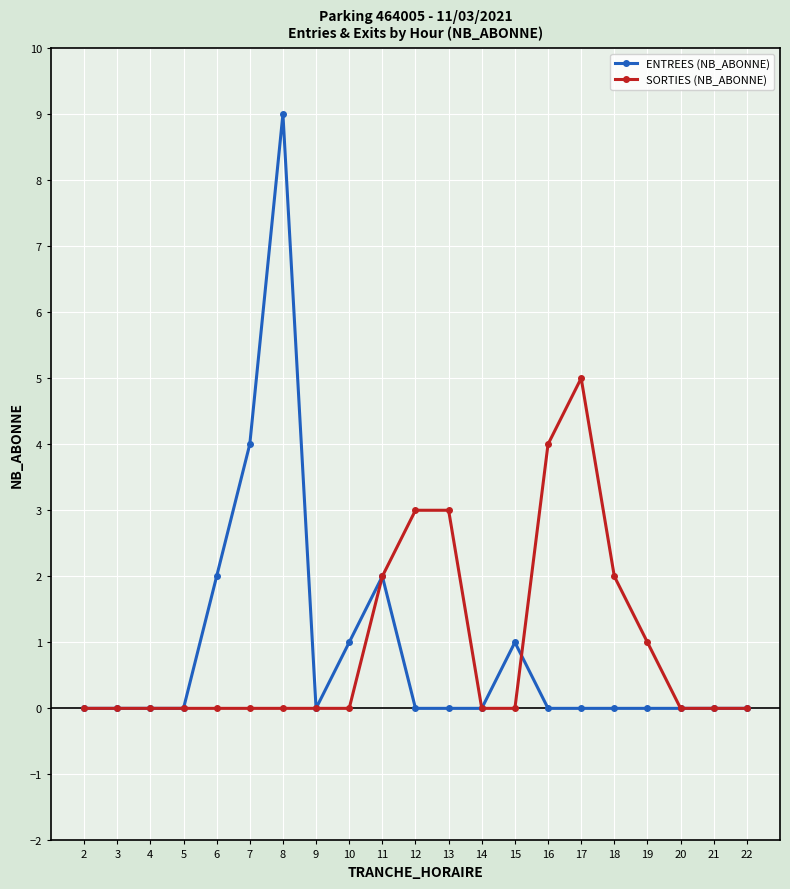

Which series changed the most between 2 and 7?

ENTREES (NB_ABONNE)